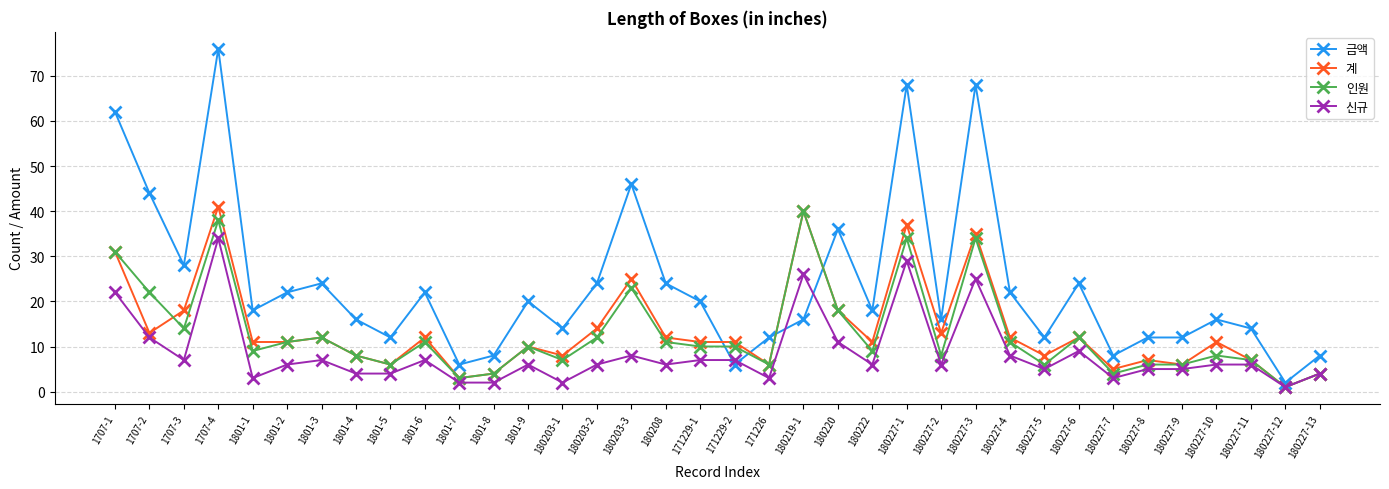

What is the label of the 8th point from the left?

1801-4